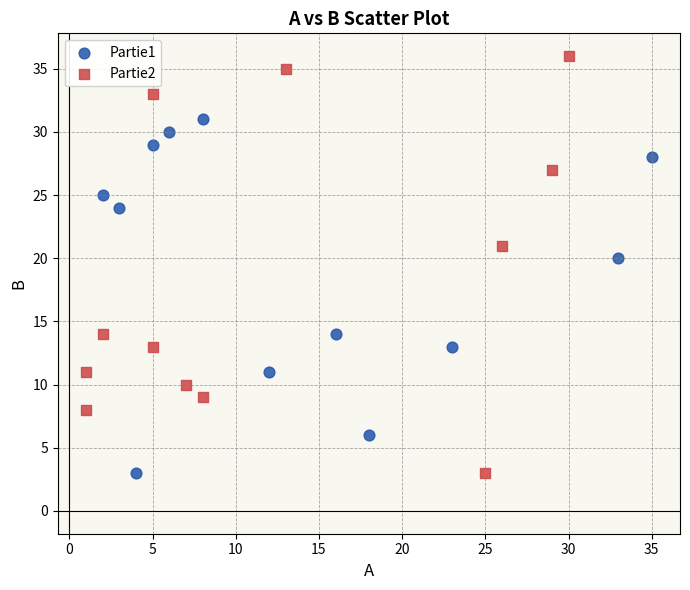

Which series contains the highest Y value?

Partie2